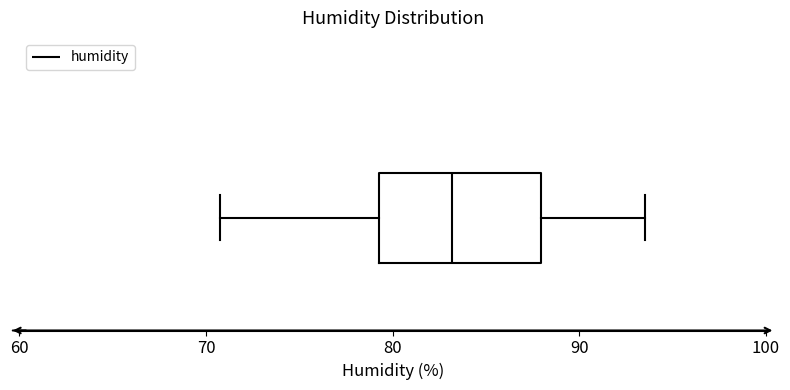

Transcribe this box plot: give where the median line is, the range the box spans, and where the two whiskers end, as read against the x-axis. The values are not printed on the chart, so give them approximately, as read against the axis.

median 83, box 79 to 88, whiskers 71 to 94